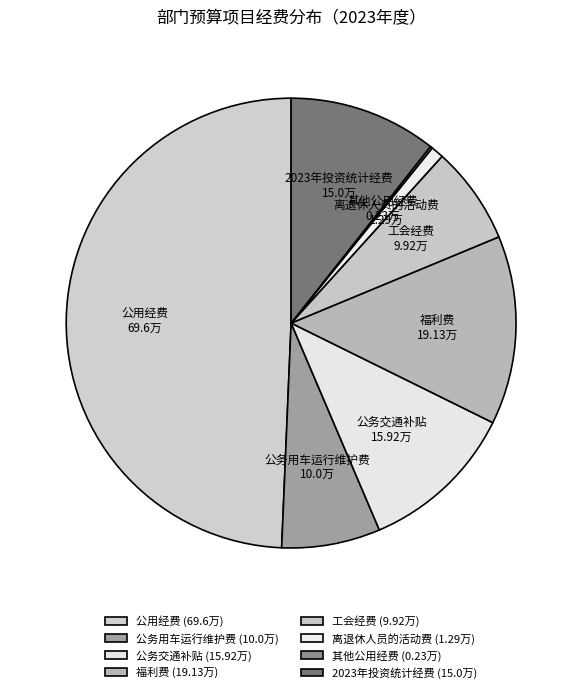

Is 公务交通补贴 the majority of the pie?

No